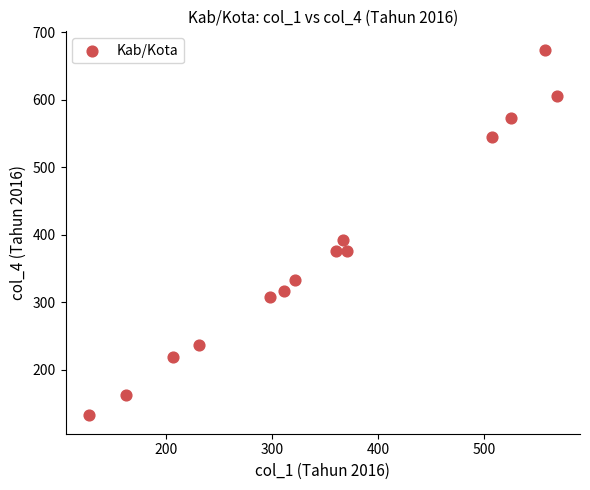

What is the range of Y values (max minus min)?

542